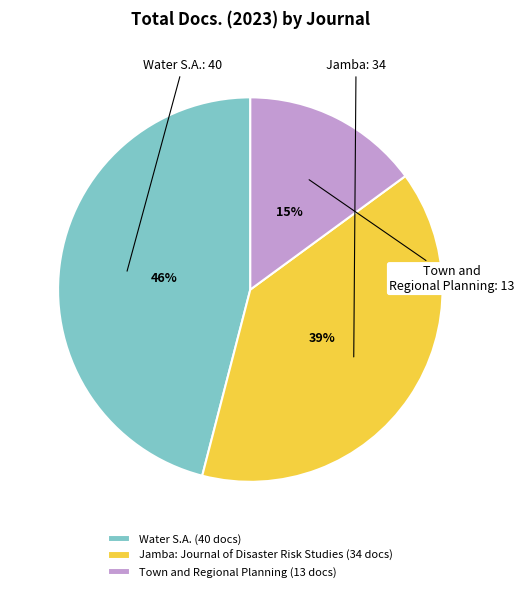

Is there a majority slice in this chart?

No